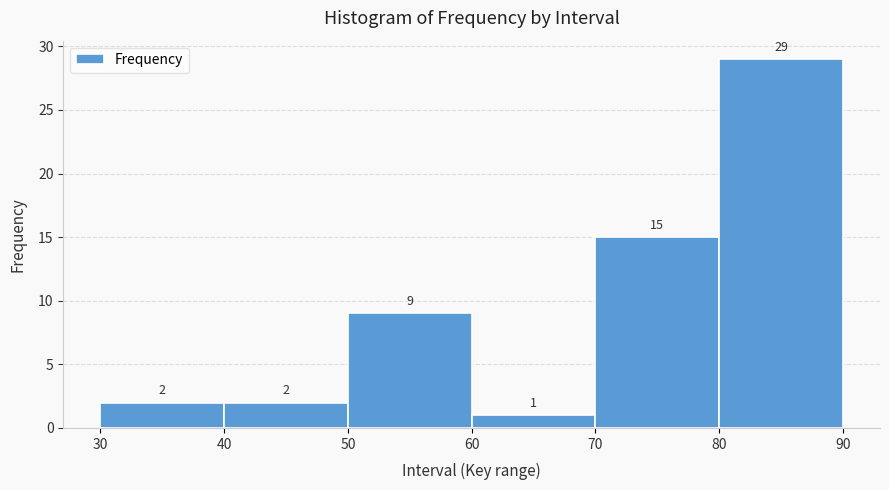

How tall is the bar that spans 80 to 90 on the x-axis?

29